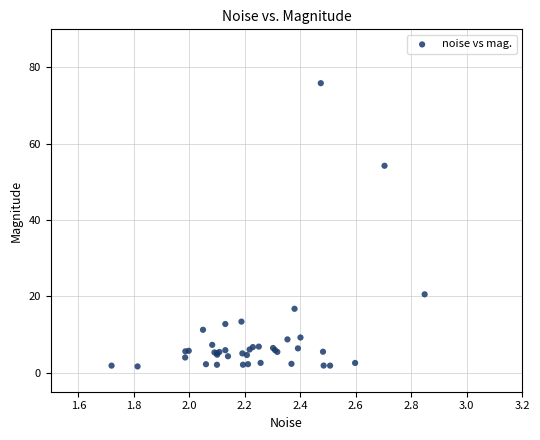

What Y value in the scatter plot is closest to 38?

54.2